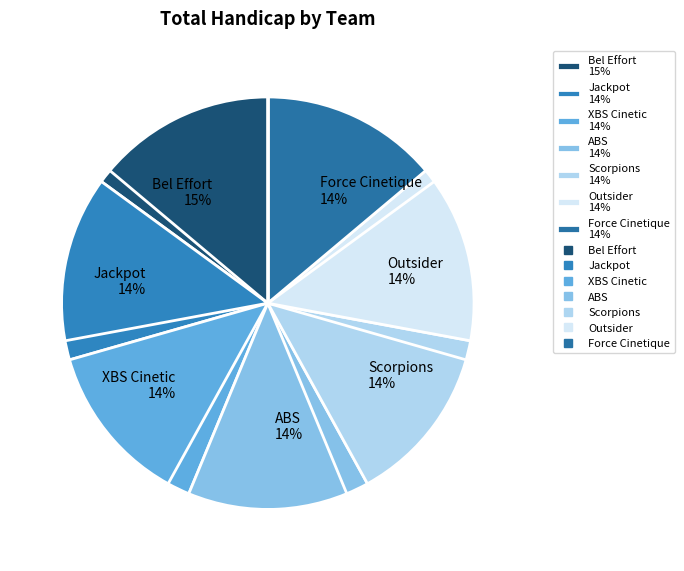

What is the ratio of the value at Jackpot 14% to the value at Scorpions 14%?

1.0